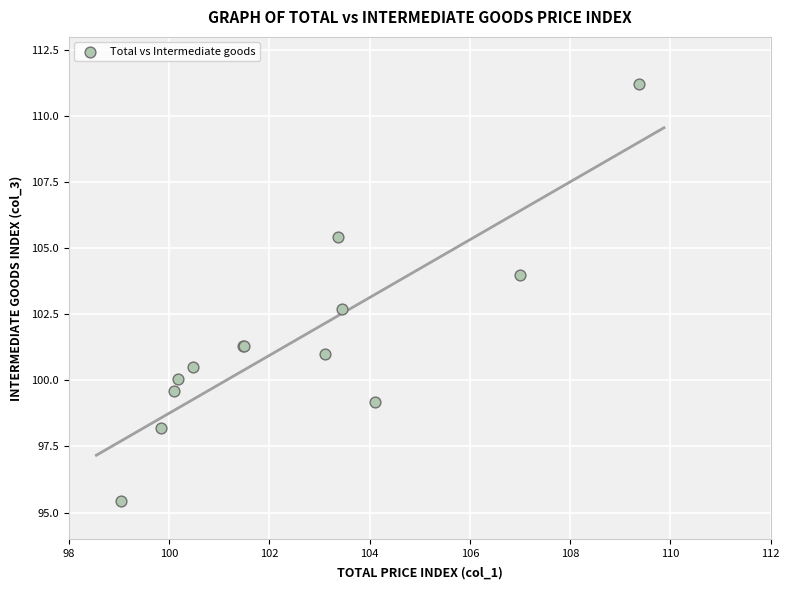

What Y value in the scatter plot is closest to 103?

102.7